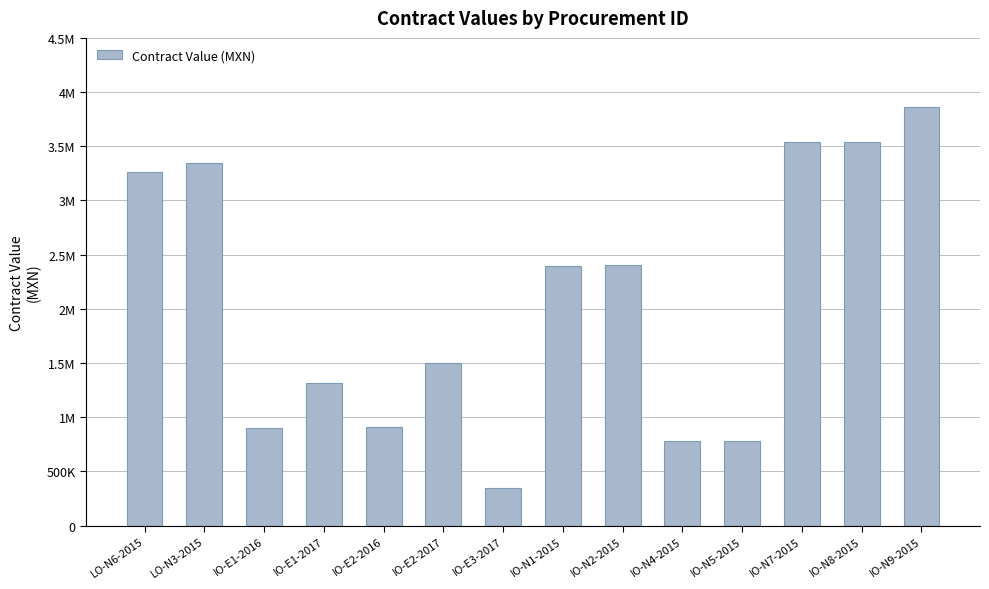

Reading left to right, transcribe all the data shown in this chart.

3265620.7	3341036.9	904267.2	1317614.1	905172.4	1502198.9	344585.8	2398091.1	2403908.0	783698.3	782198.4	3538230.8	3534780.5	3858970.2